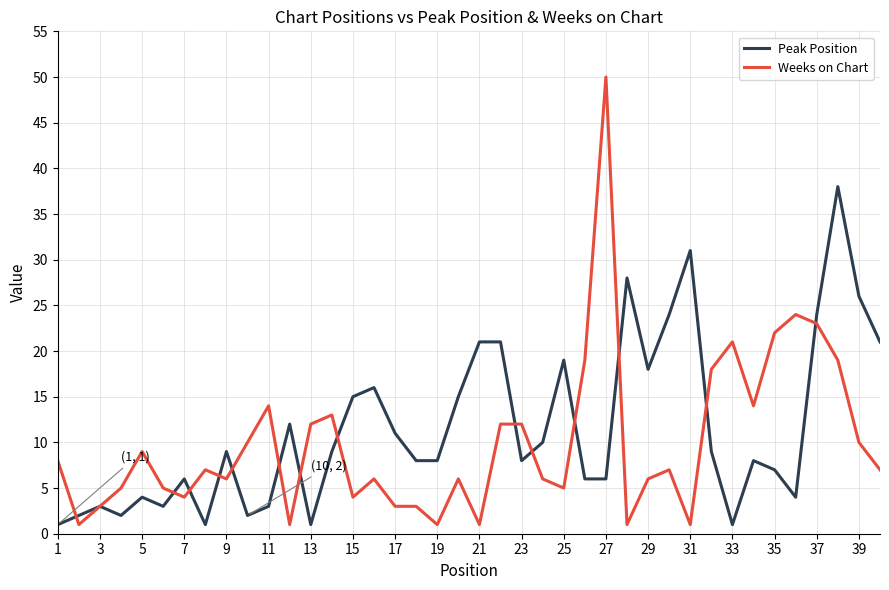

What is the difference between the maximum and minimum values in the Weeks on Chart series?

49